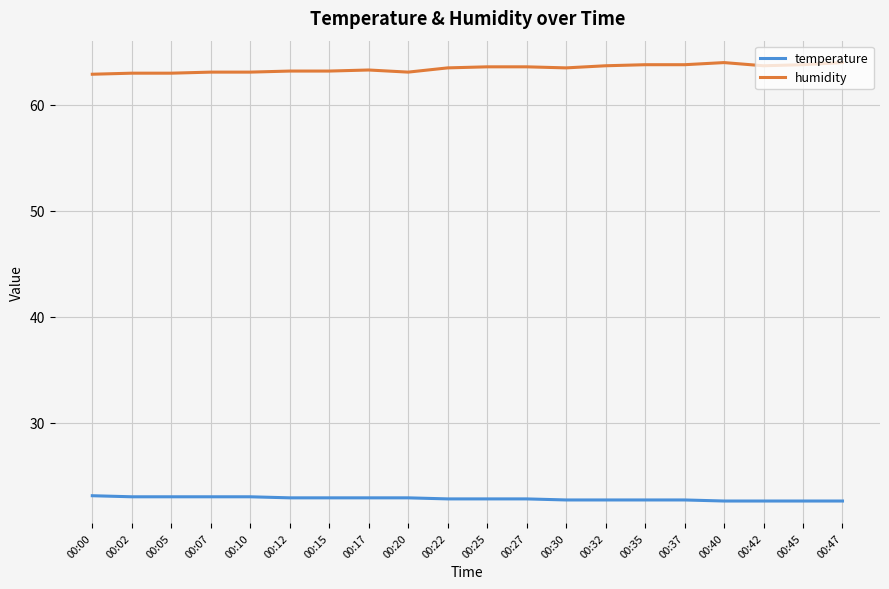

What is the average value of the temperature series?

22.8